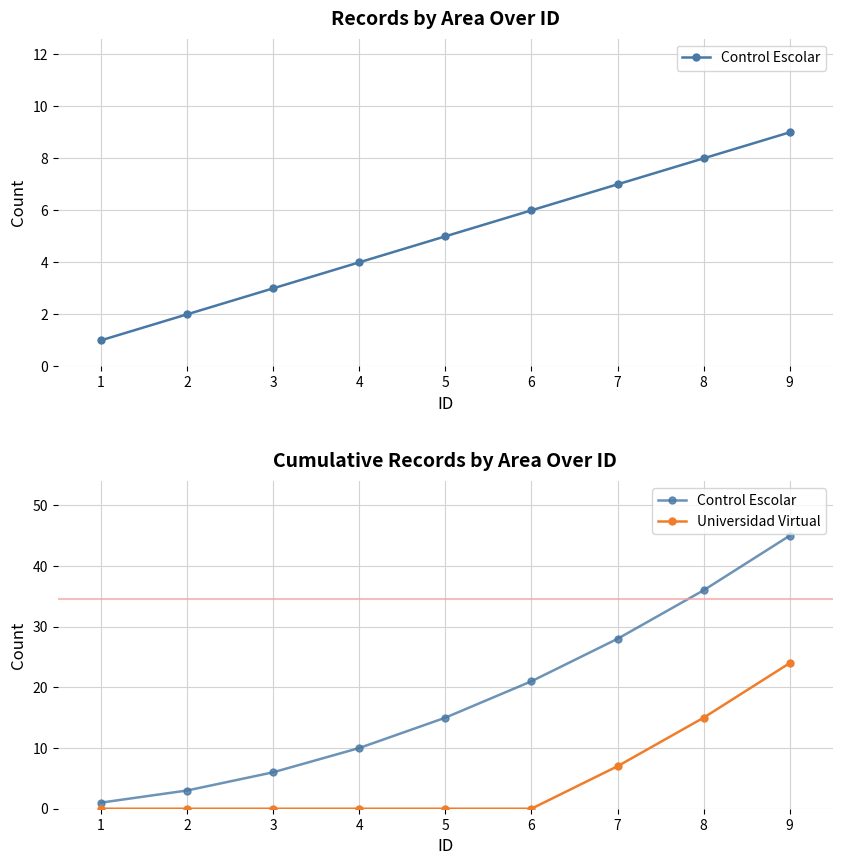

At how many categories does at least one series exceed 38?

1